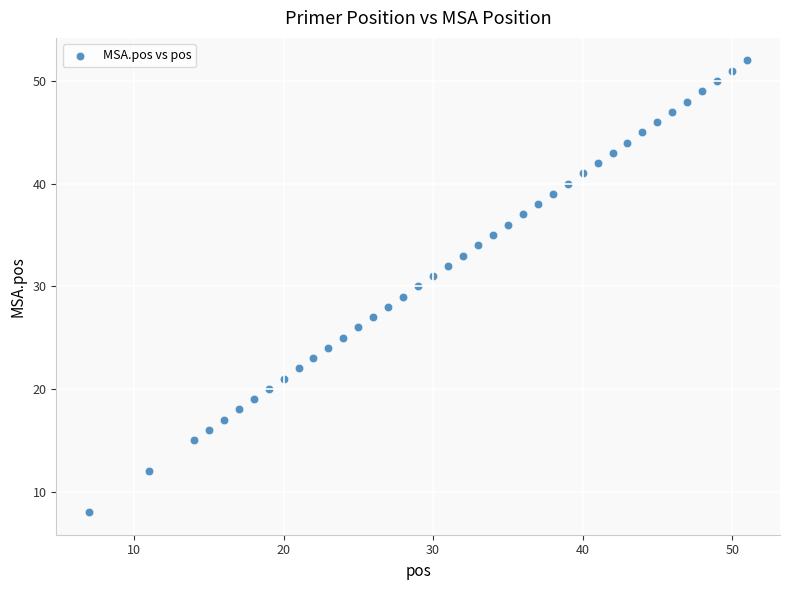

What is the range of X values (max minus min)?

44